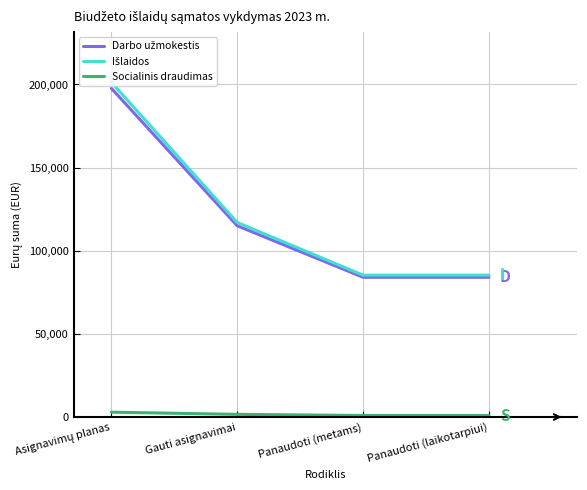

How many categories are shown in the chart?

4